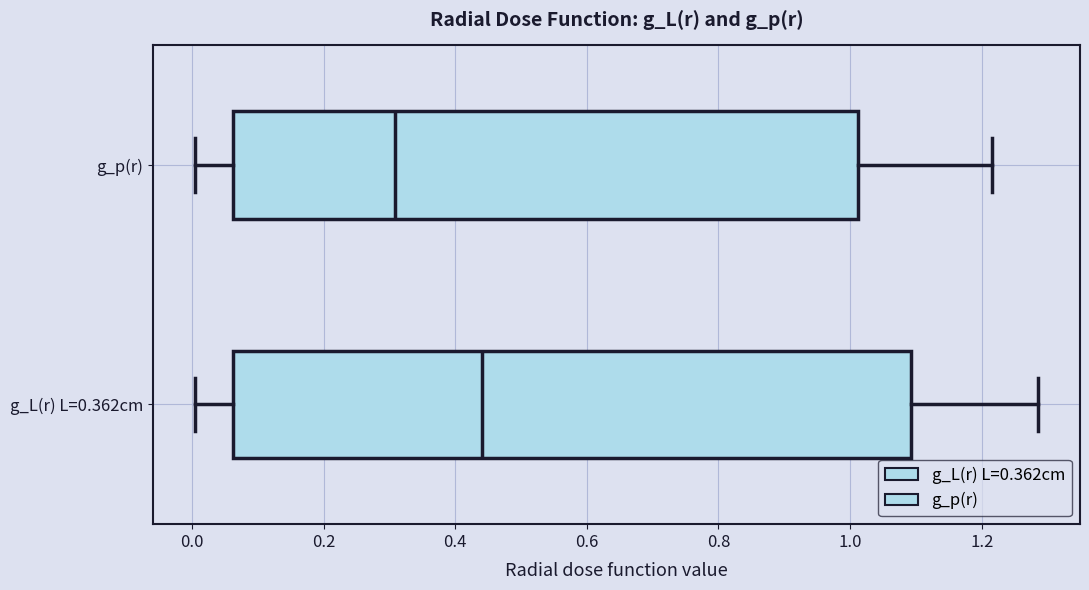

Reading bottom to top, read every box against the x-axis: the position of its median line, the range the box covers, and the ends of its whiskers. The values are not printed on the chart, so give them approximately, as read against the axis.

g_L(r) L=0.362cm: median 0.44, box 0.06 to 1.10, whiskers 0.00 to 1.28
g_p(r): median 0.30, box 0.06 to 1.02, whiskers 0.00 to 1.22